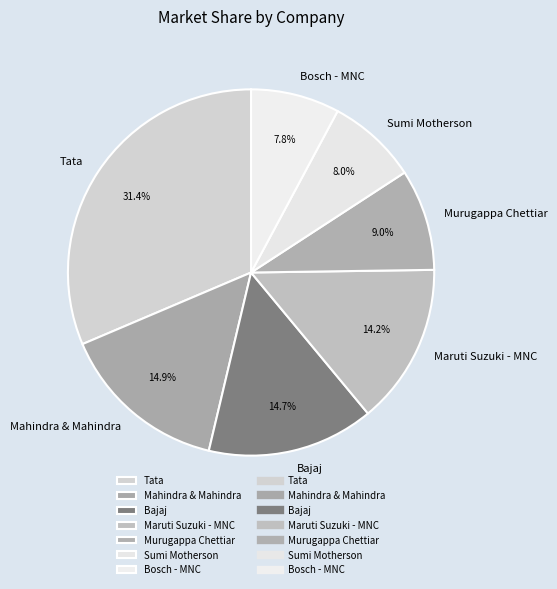

What portion of the pie excludes Mahindra & Mahindra?

85.1%